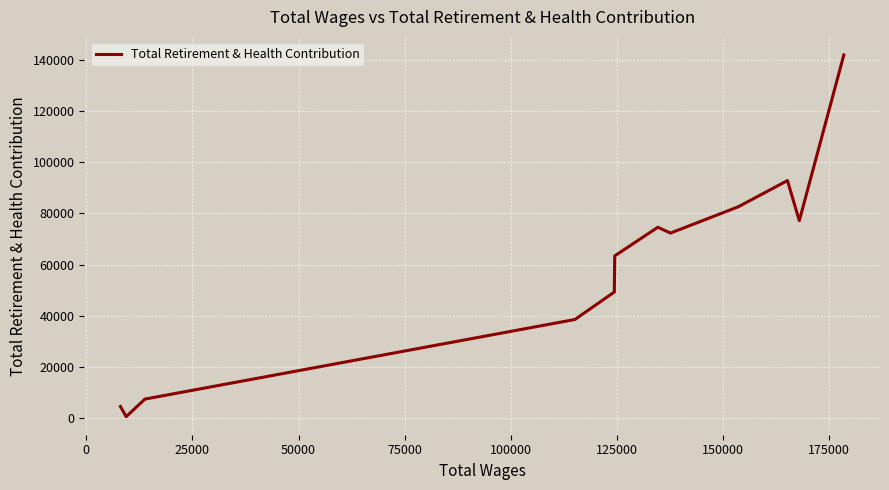

How many lines are shown in the chart?

1